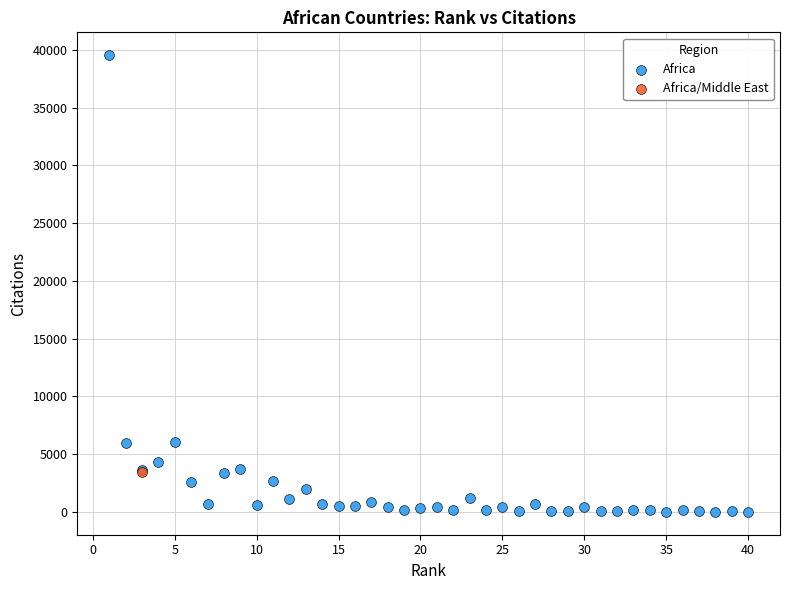

What are all the series names shown in the legend?

Africa, Africa/Middle East